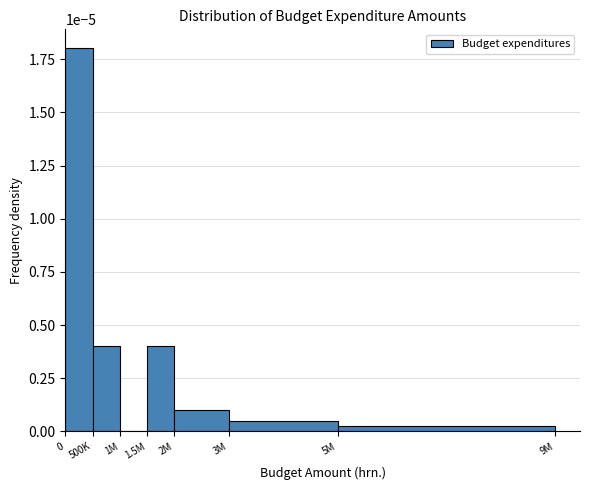

Is it true that the value at 2M is 0.0?

True